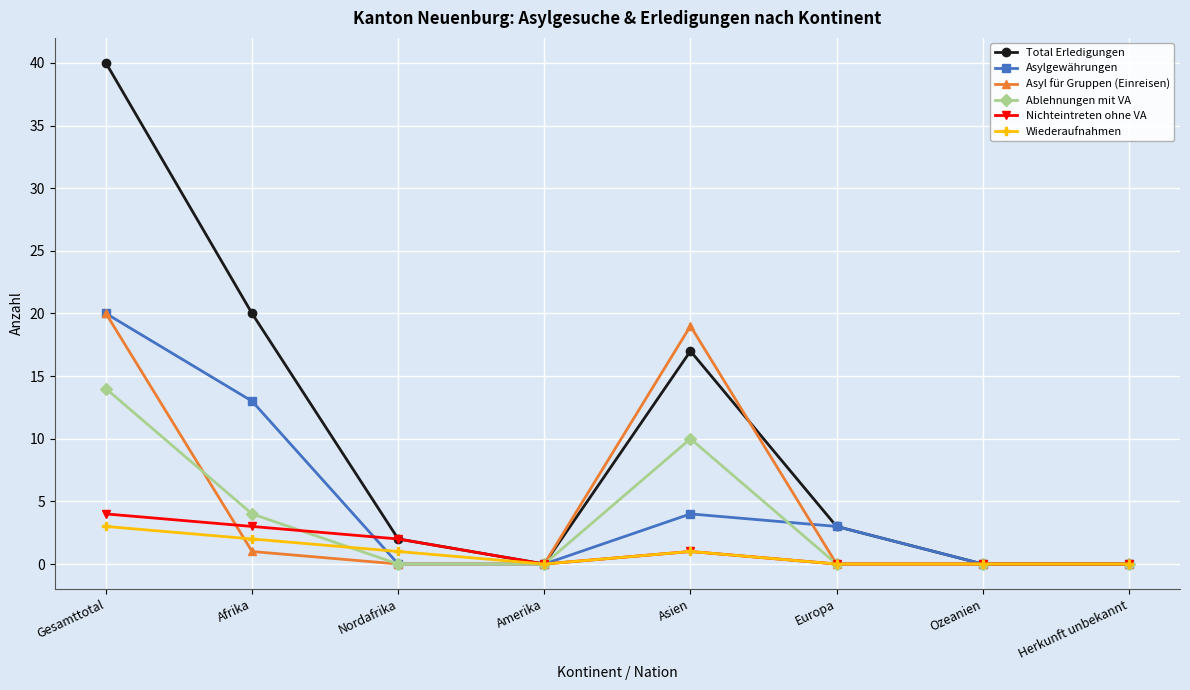

Where is the first local maximum for Wiederaufnahmen?

Asien